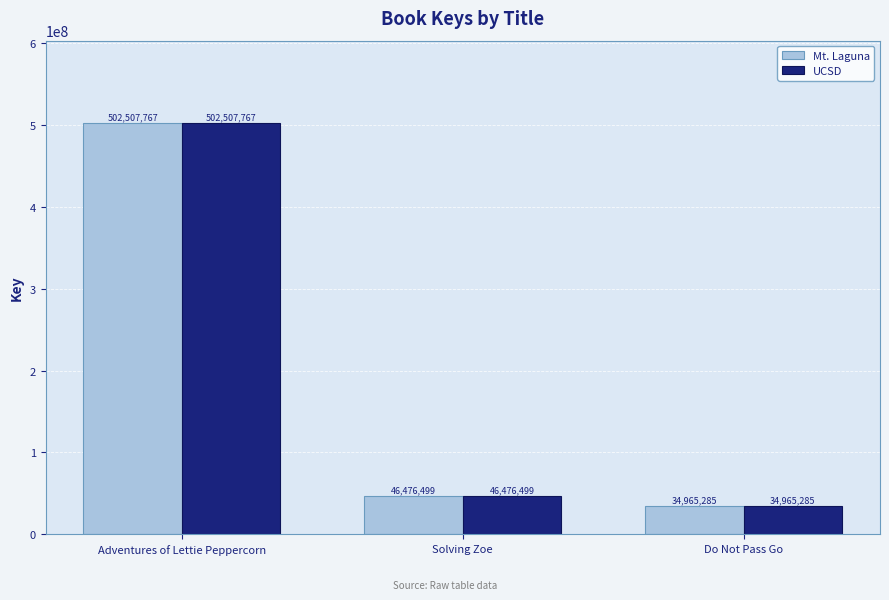

Count the number of data series in this chart.

2